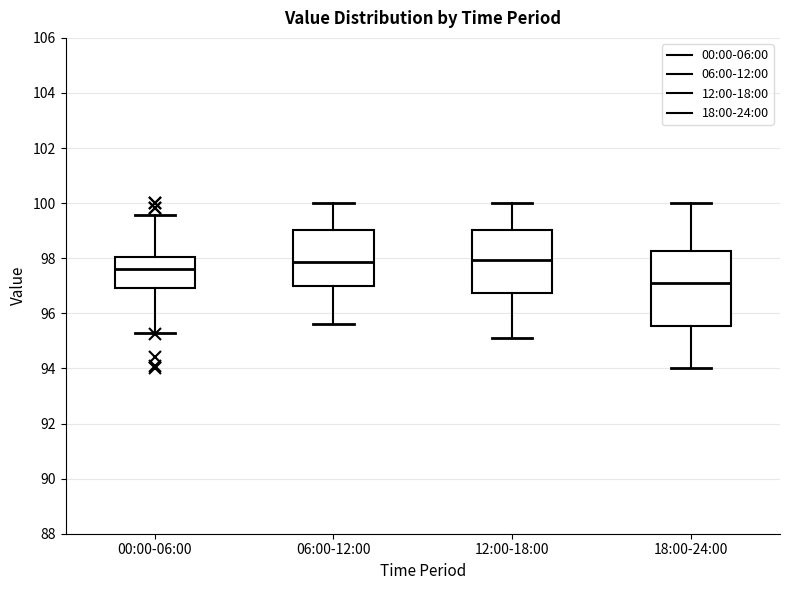

Comparing the boxes themselves (not the whiskers), which one is the tallest?

18:00-24:00